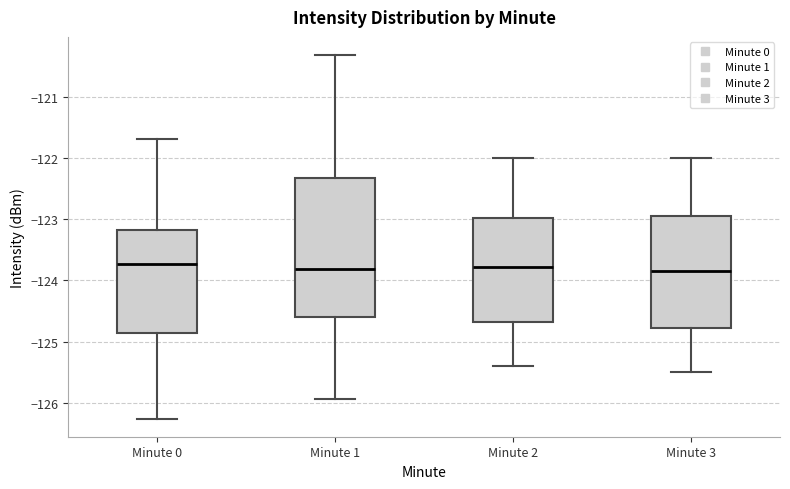

Reading left to right, read every box against the y-axis: the position of its median line, the range the box covers, and the ends of its whiskers. The values are not printed on the chart, so give them approximately, as read against the axis.

Minute 0: median -123.7, box -124.9 to -123.2, whiskers -126.3 to -121.7
Minute 1: median -123.8, box -124.6 to -122.3, whiskers -125.9 to -120.3
Minute 2: median -123.8, box -124.7 to -123.0, whiskers -125.4 to -122.0
Minute 3: median -123.8, box -124.8 to -122.9, whiskers -125.5 to -122.0